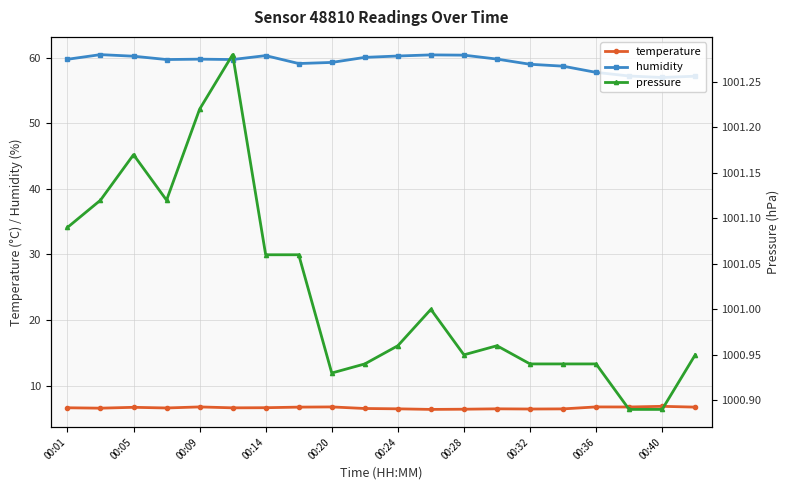

Reading left to right, what are all the values shown in this chart?

temperature: 6.6	6.5	6.7	6.6	6.7	6.6	6.6	6.7	6.7	6.5	6.5	6.4	6.4	6.5	6.4	6.4	6.7	6.7	6.8	6.7
humidity: 59.8	60.5	60.3	59.8	59.8	59.8	60.4	59.1	59.3	60.1	60.3	60.5	60.4	59.8	59.0	58.7	57.8	57.2	57.0	57.2
pressure: 1001.1	1001.1	1001.2	1001.1	1001.2	1001.3	1001.1	1001.1	1000.9	1000.9	1001.0	1001.0	1001.0	1001.0	1000.9	1000.9	1000.9	1000.9	1000.9	1001.0